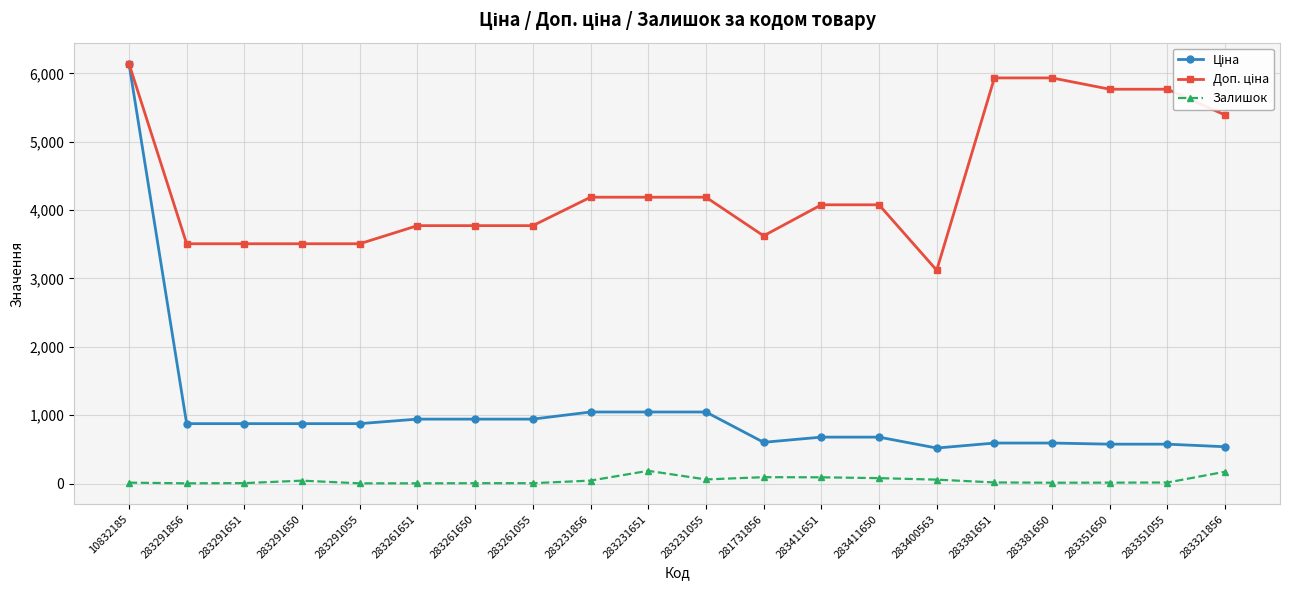

At which category is the sum across all series the highest?

10832185